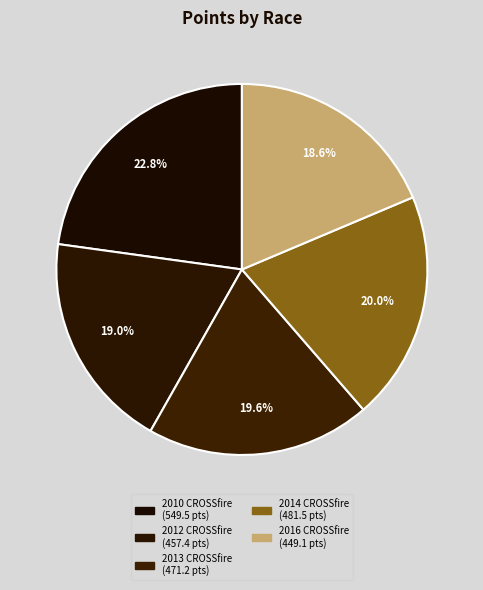

Does any single category account for the majority?

No